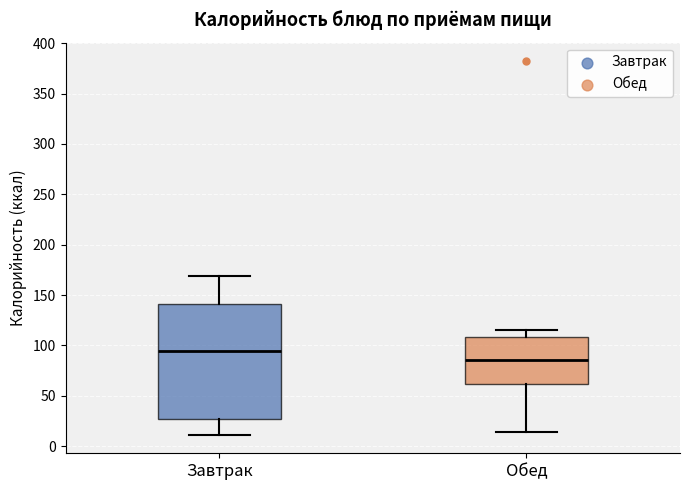

Which box's median line is the highest?

Завтрак